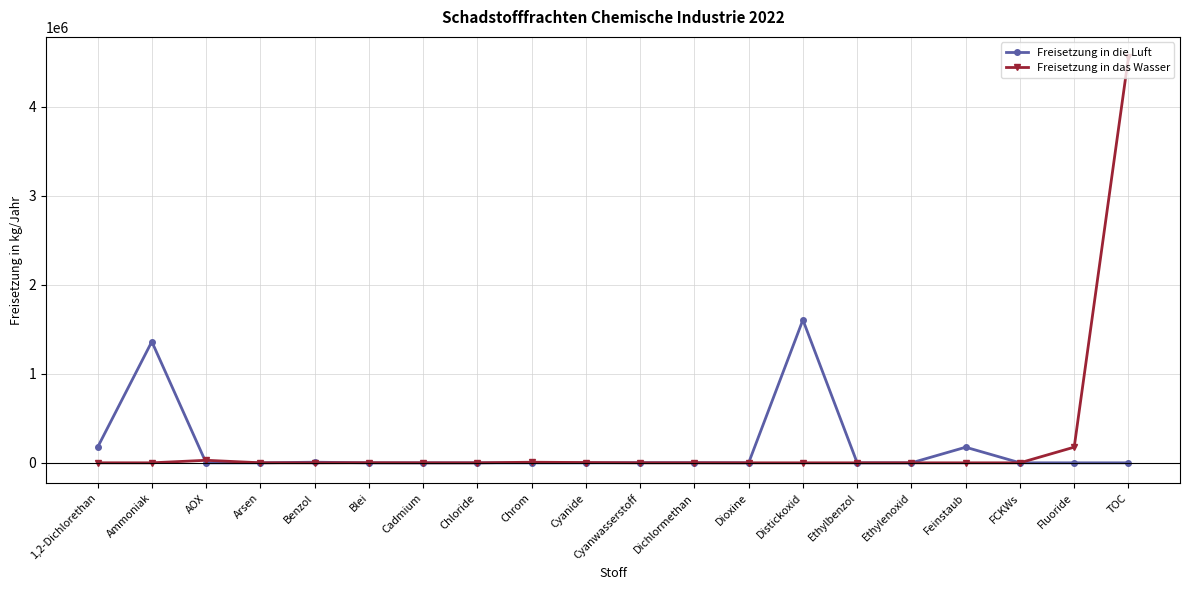

Does the chart display data point markers on the line(s)?

Yes